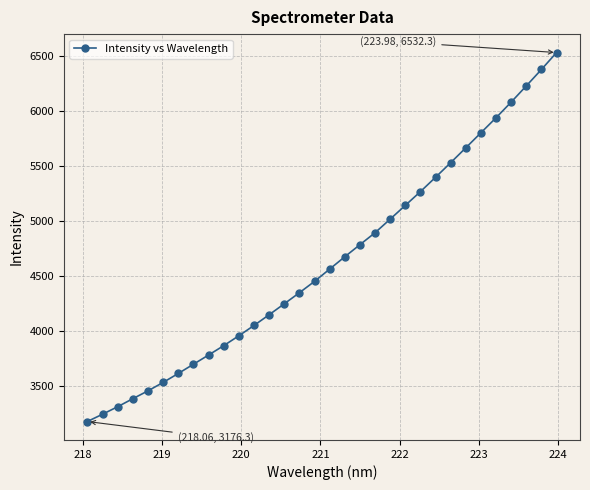

What is the value of the 30th point from the left?

6229.1